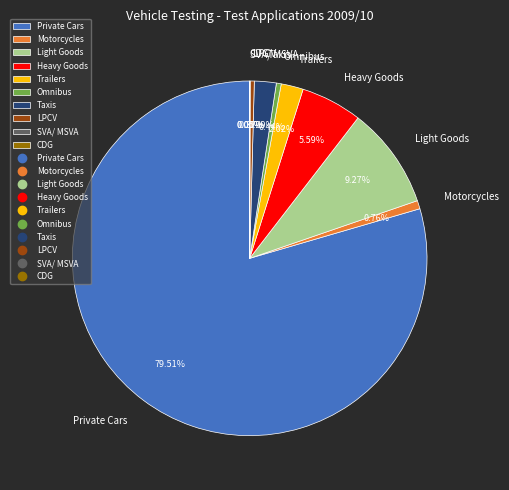

Combined, do Private Cars and Trailers account for over 50%?

Yes